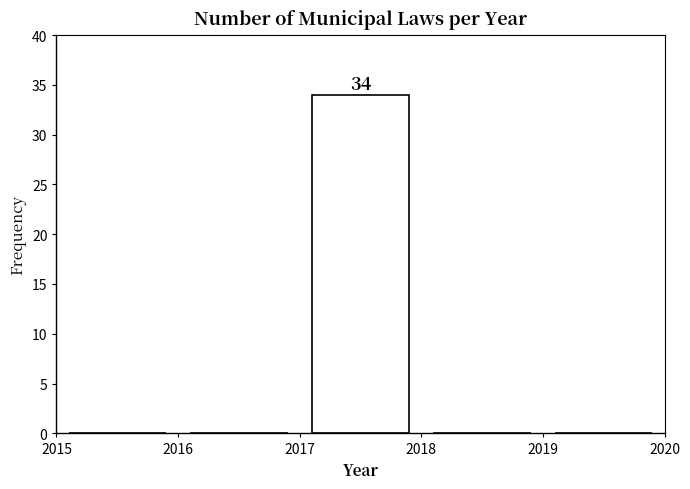

Over which range of the x-axis is the bar tallest?

2017 to 2018